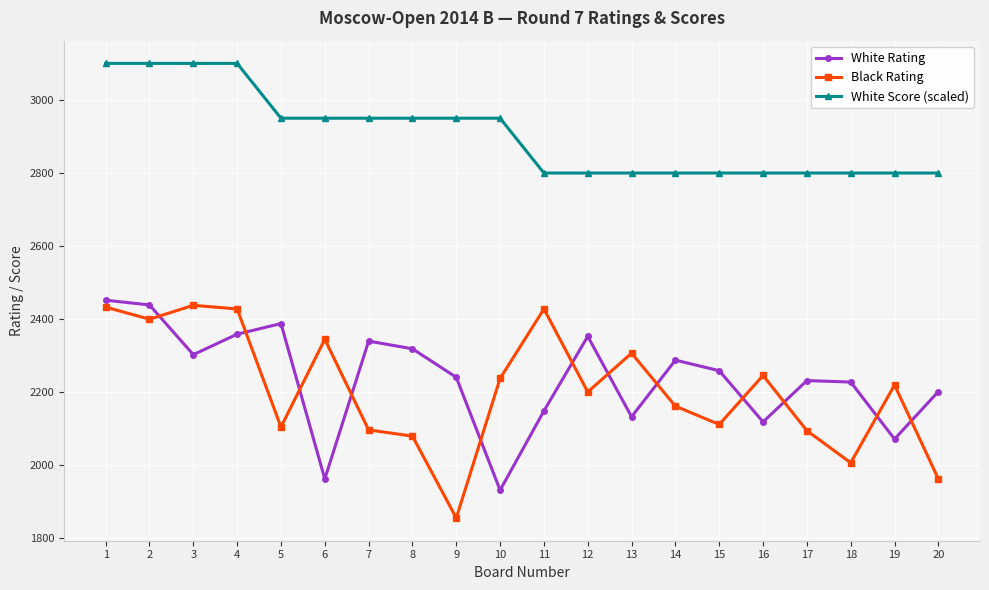

At how many categories does at least one series exceed 2471?

20